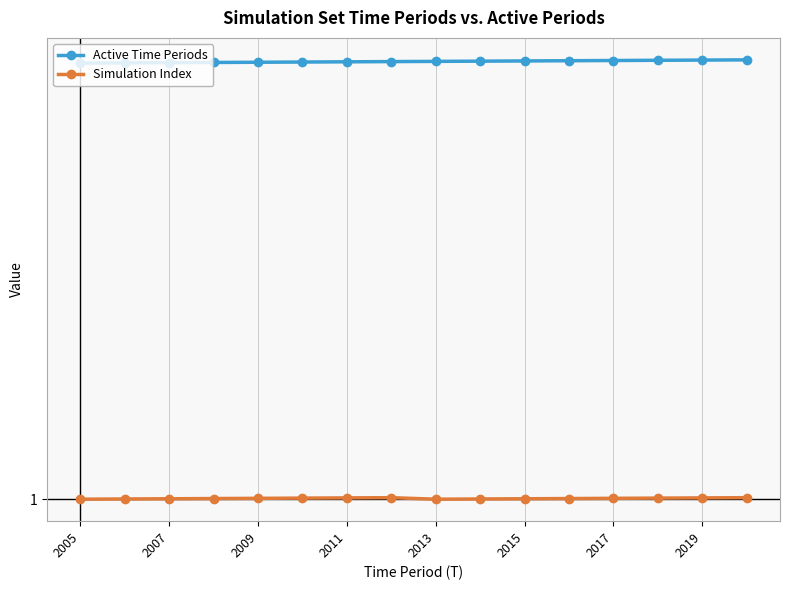

What are all the series names shown in the legend?

Active Time Periods, Simulation Index